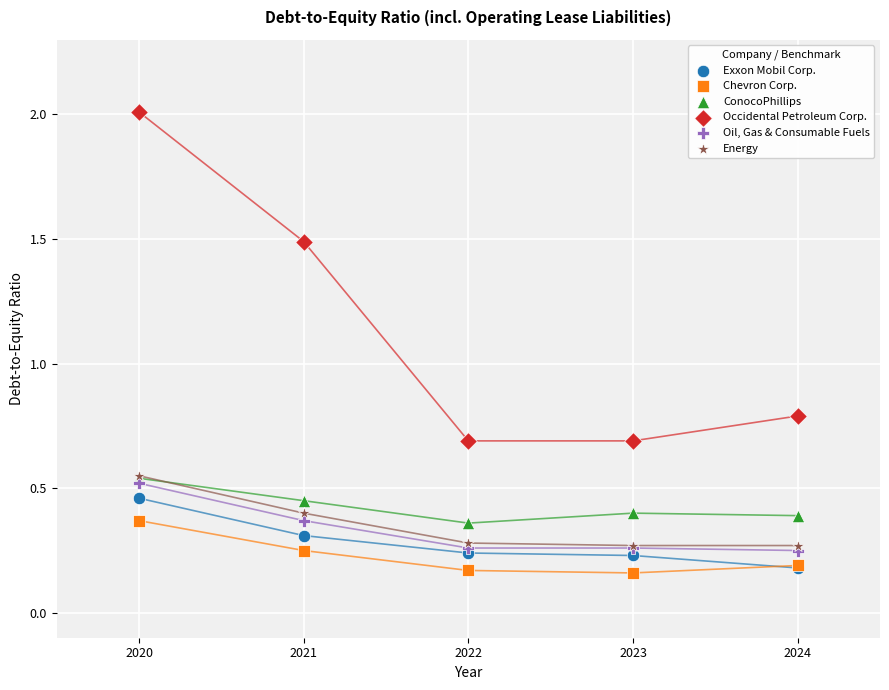

What are all the series names shown in the legend?

Exxon Mobil Corp., Chevron Corp., ConocoPhillips, Occidental Petroleum Corp., Oil, Gas & Consumable Fuels, Energy